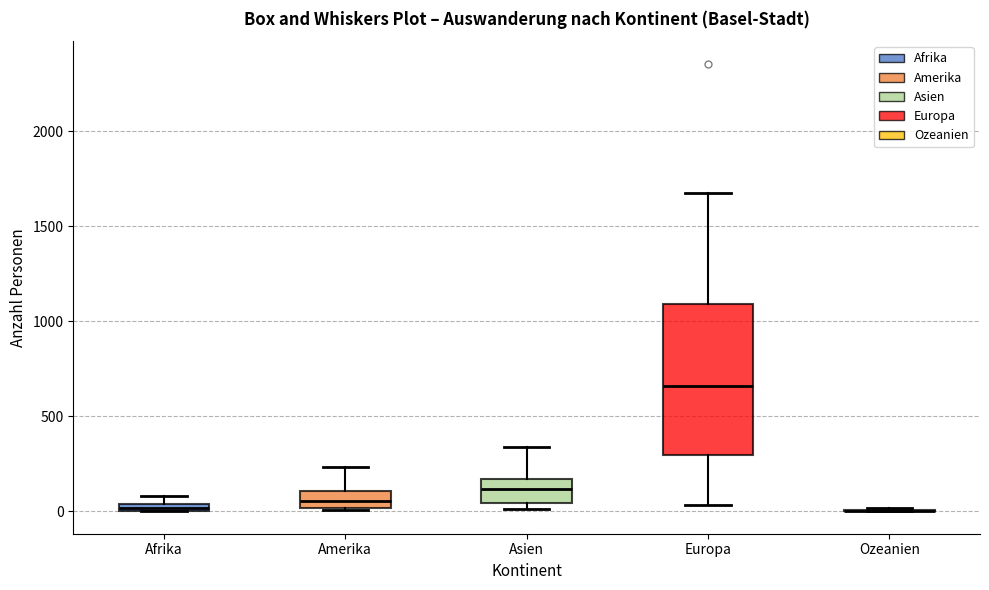

Comparing the boxes themselves (not the whiskers), which one is the tallest?

Europa